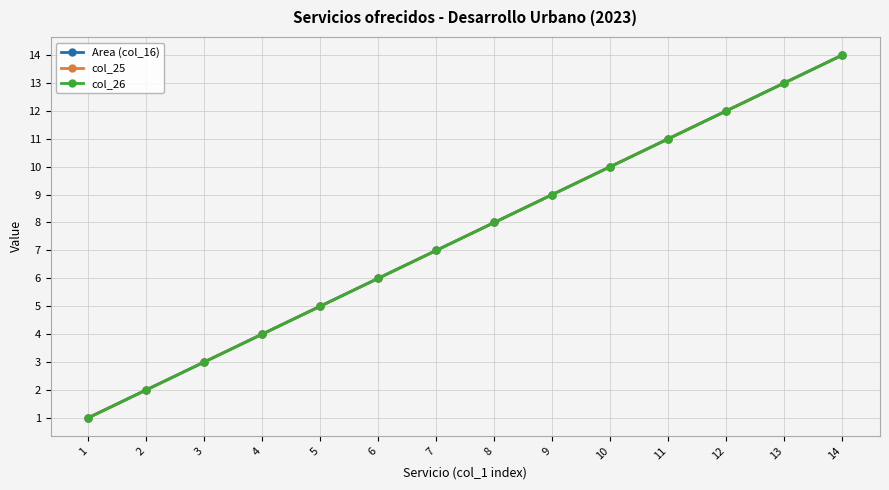

What is the difference between the maximum and minimum values in the col_26 series?

13